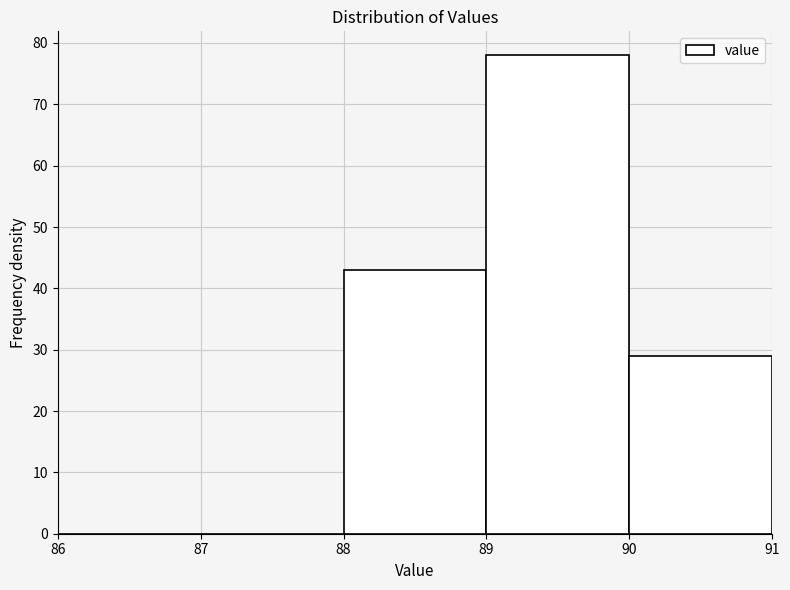

Reading left to right, list every bar in this chart as the range it spans on the x-axis followed by its height. The values are not printed on the chart, so give them approximately, as read against the axis.

86 to 87: 0
87 to 88: 0
88 to 89: 43
89 to 90: 78
90 to 91: 29